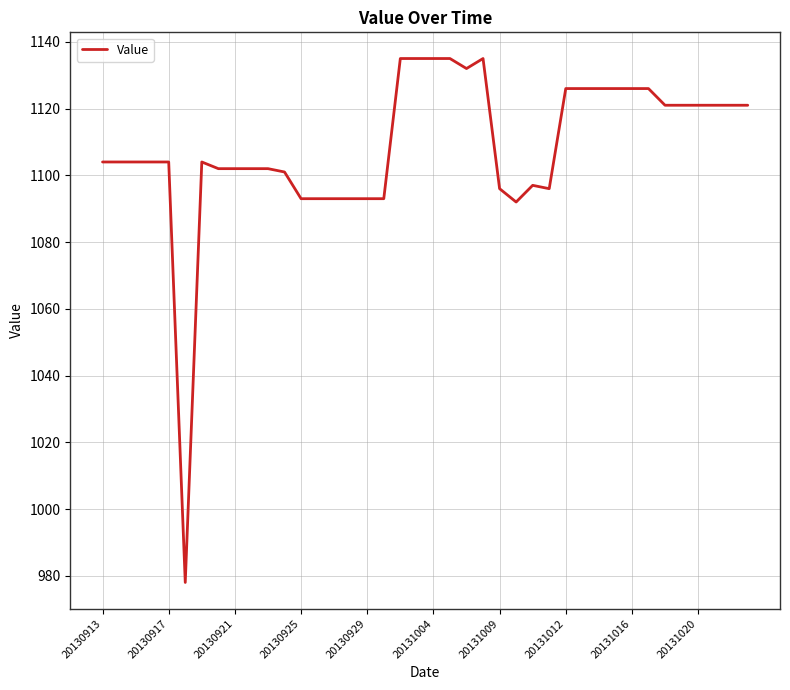

True or false: there are more than 1 points higher than both neighbors.

True